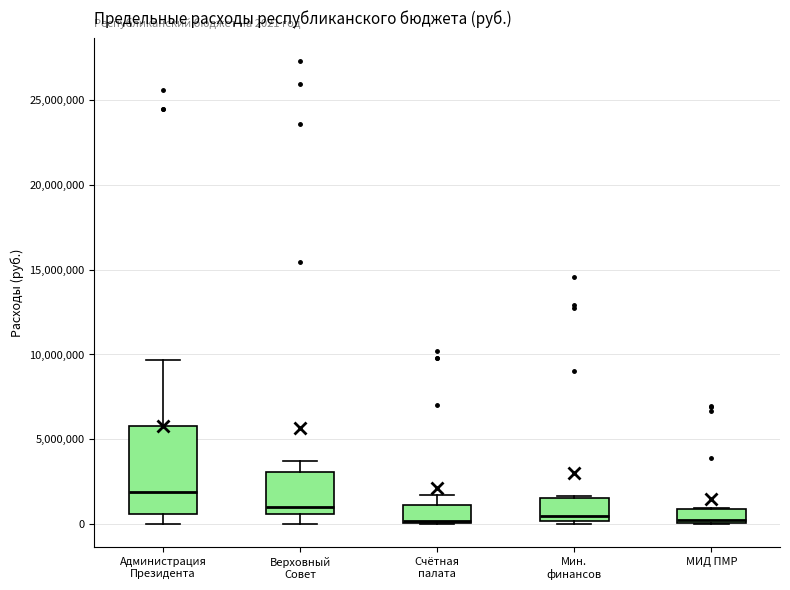

Which box is the tallest, from its lower edge to its upper edge?

Администрация Президента